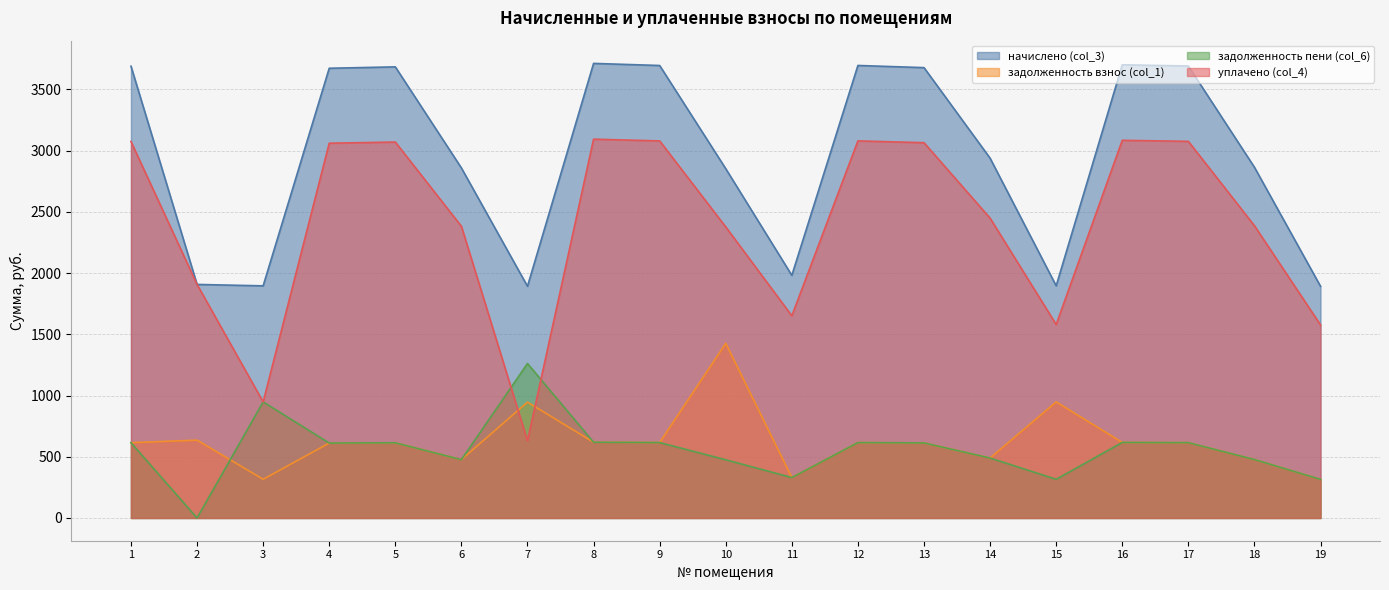

True or false: задолженность взнос (col_1) has a value of 489.7 at 14.

True